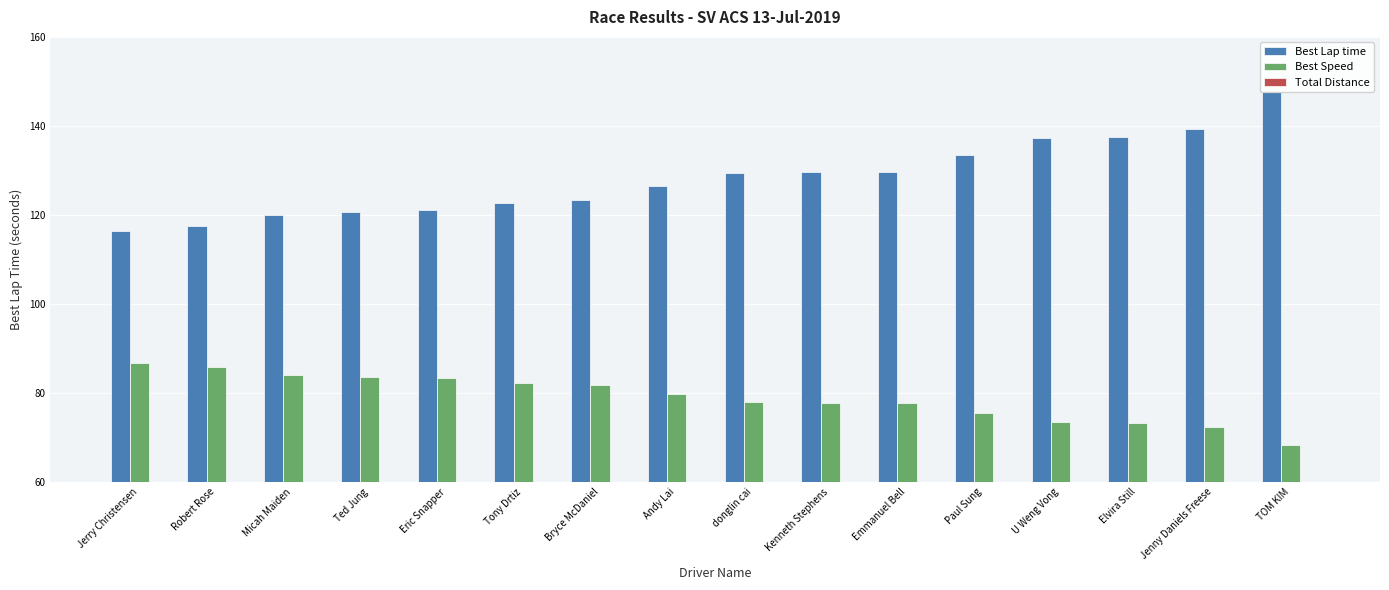

The Total Distance series shows 22.4 at Elvira Still. True or false?

True